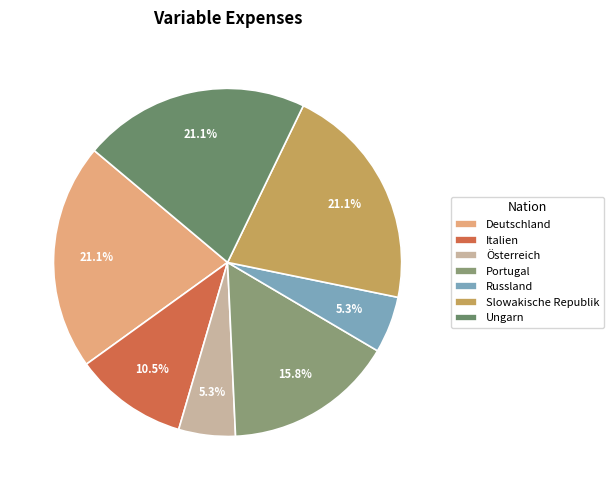

To the nearest percent, what percentage of the pie is Portugal?

16%